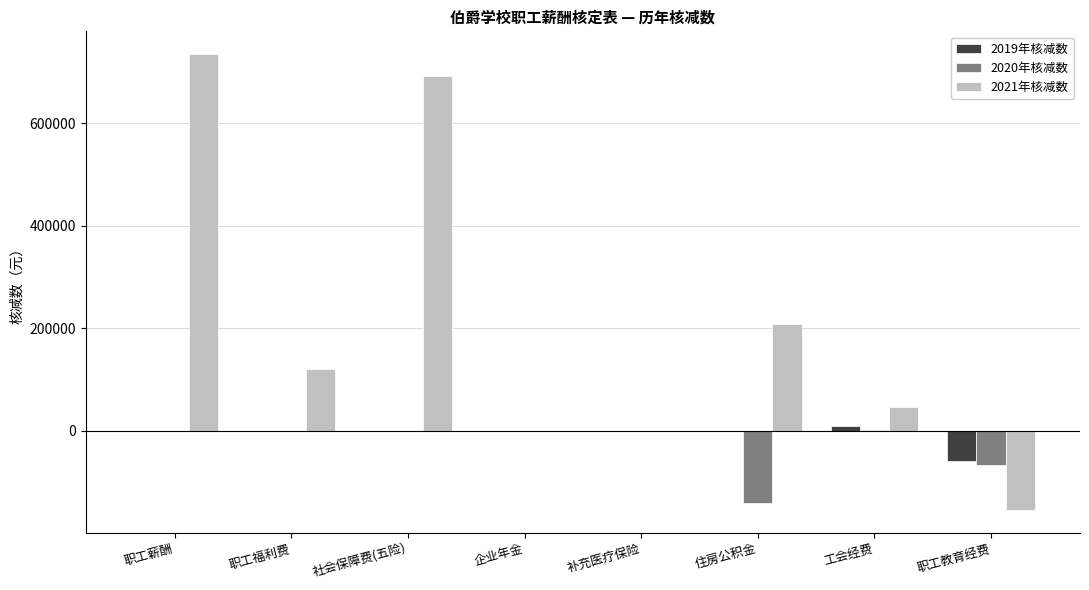

Which label corresponds to the largest value in the chart?

职工薪酬